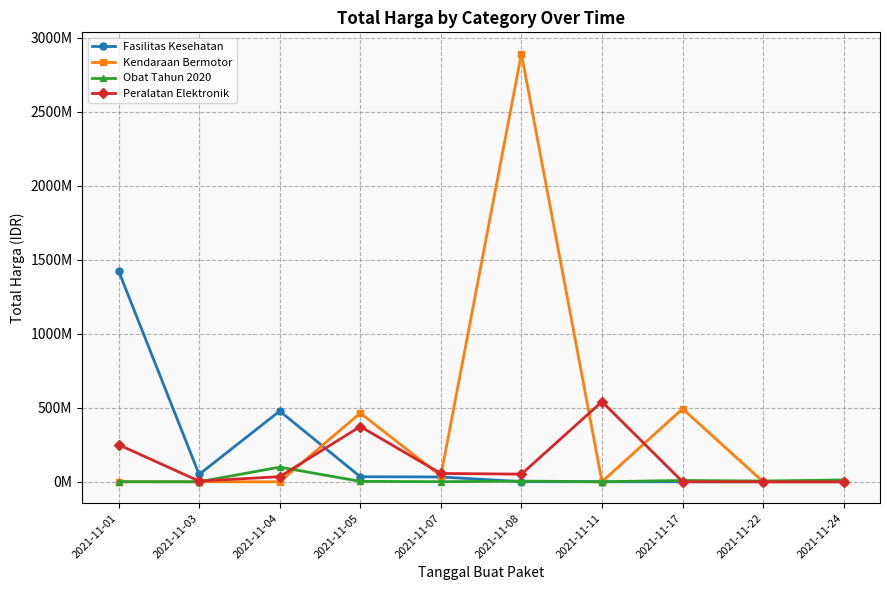

What are all the series names shown in the legend?

Fasilitas Kesehatan, Kendaraan Bermotor, Obat Tahun 2020, Peralatan Elektronik